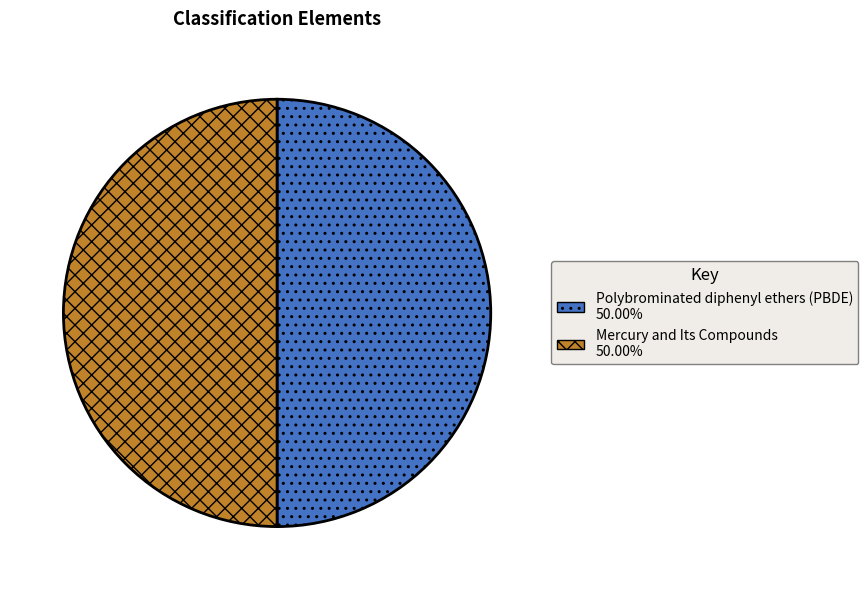

Approximately how many times larger is the value at Mercury and Its Compounds compared to Polybrominated diphenyl ethers (PBDE)?

1.0